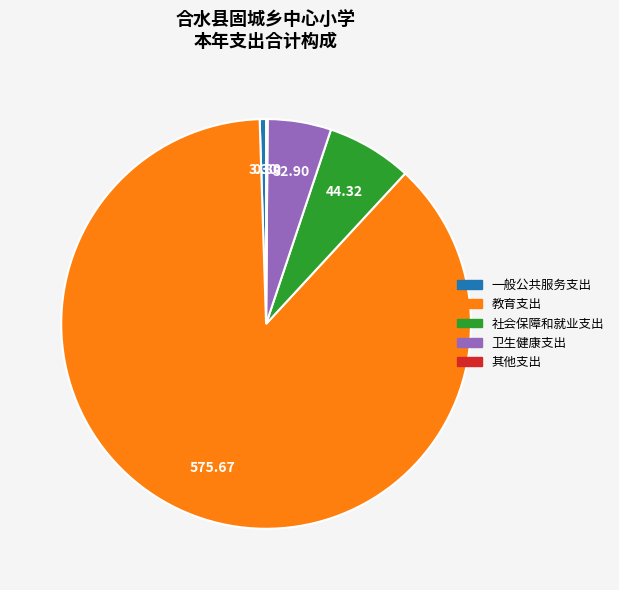

Is the sum of 一般公共服务支出 and 教育支出 greater than half?

Yes